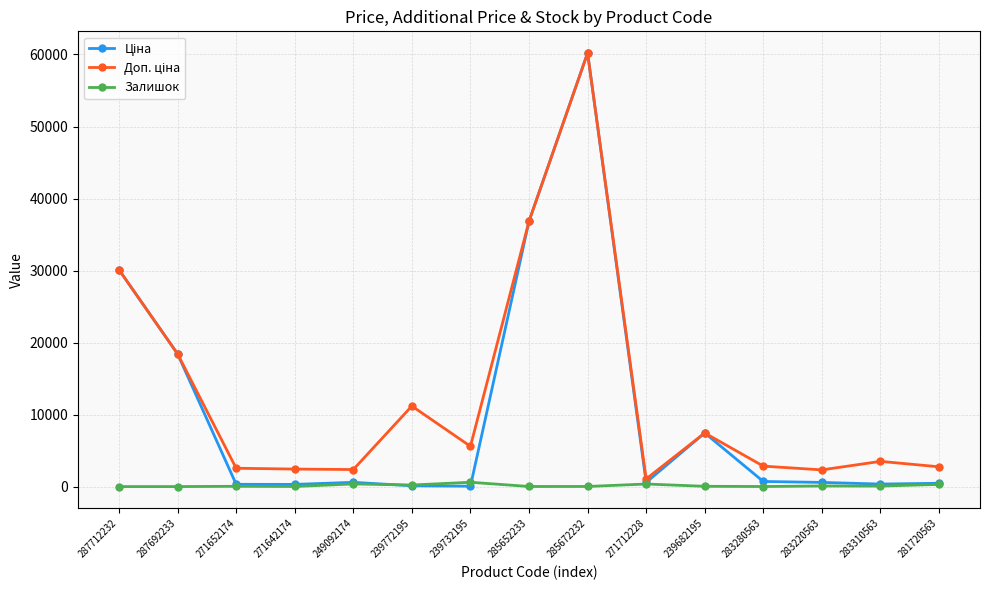

What is the greatest value displayed?

60205.6